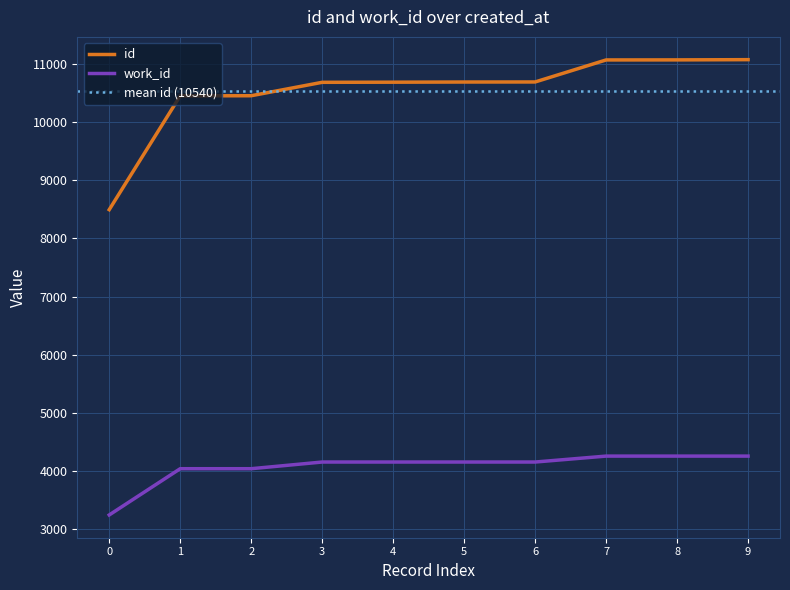

True or false: work_id and id cross at least once.

False